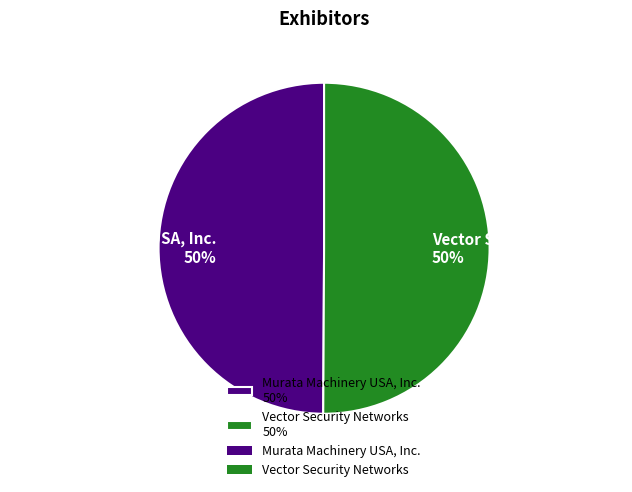

Approximately how many times larger is the value at Murata Machinery USA, Inc. 50% compared to Vector Security Networks 50%?

1.0